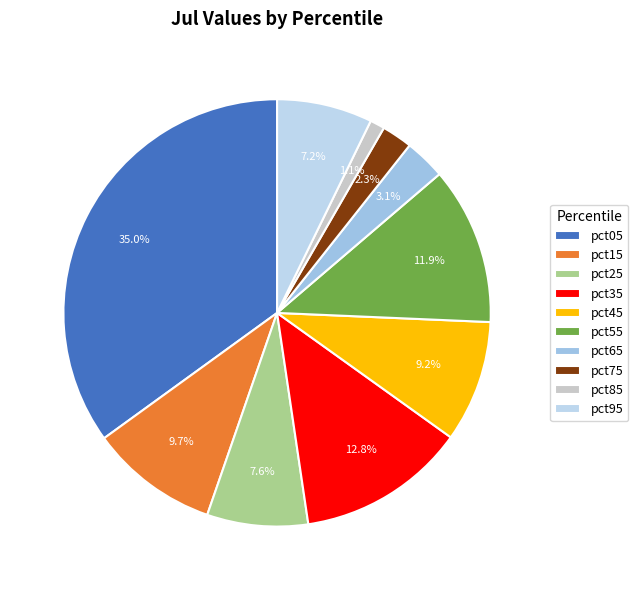

Count the number of slices in the pie.

10